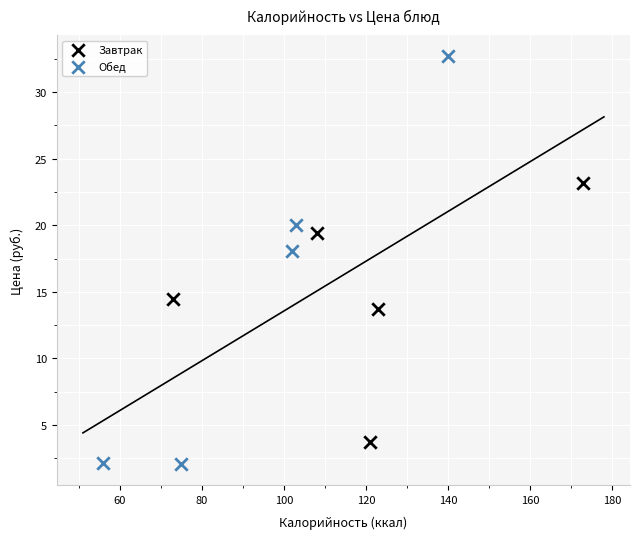

Which series has the widest spread of Y values?

Обед